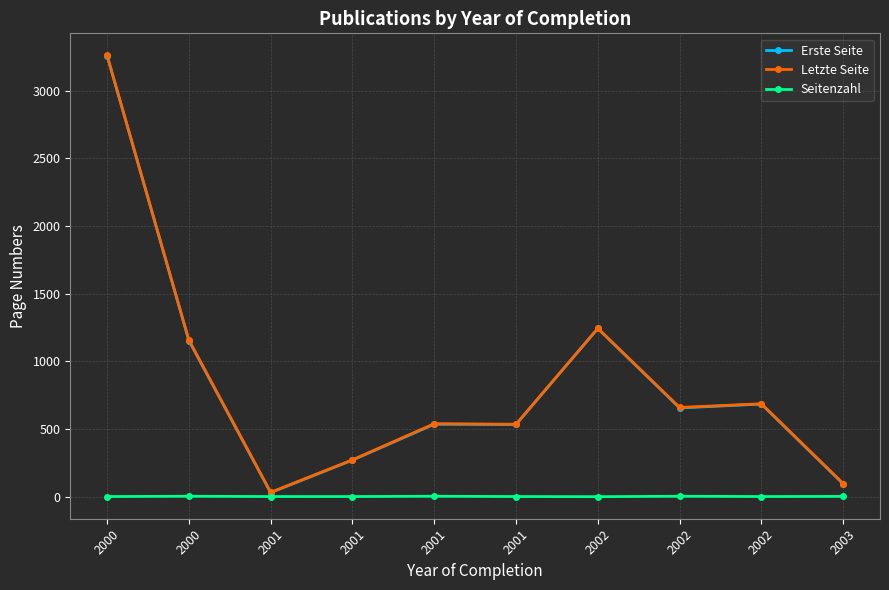

What are all the series names shown in the legend?

Erste Seite, Letzte Seite, Seitenzahl